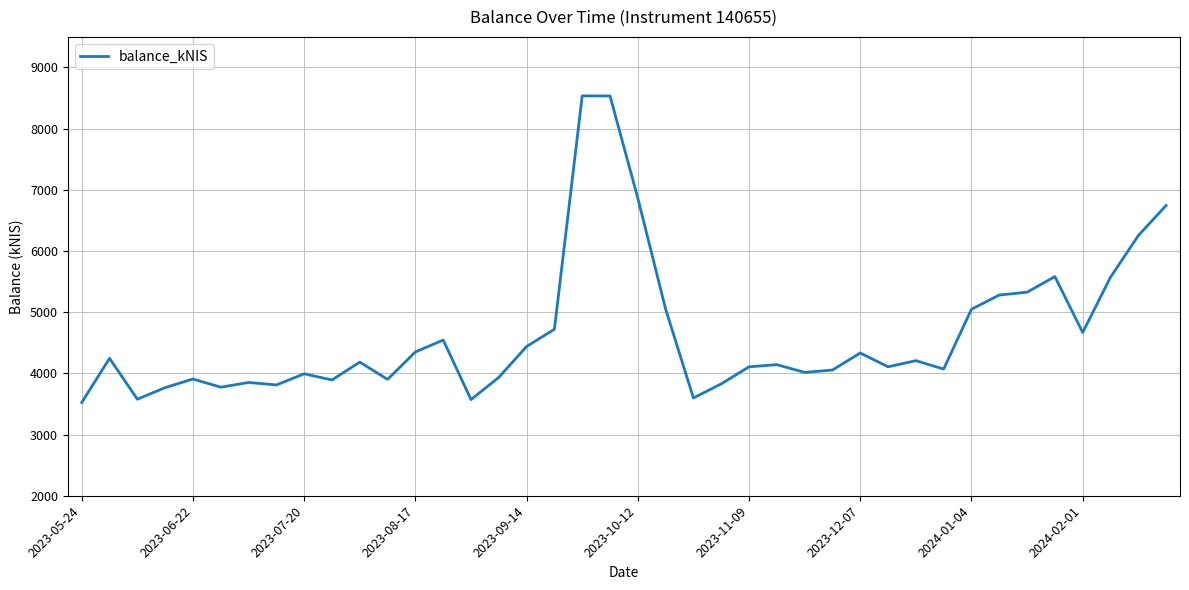

What is the smallest value displayed?

3524.1